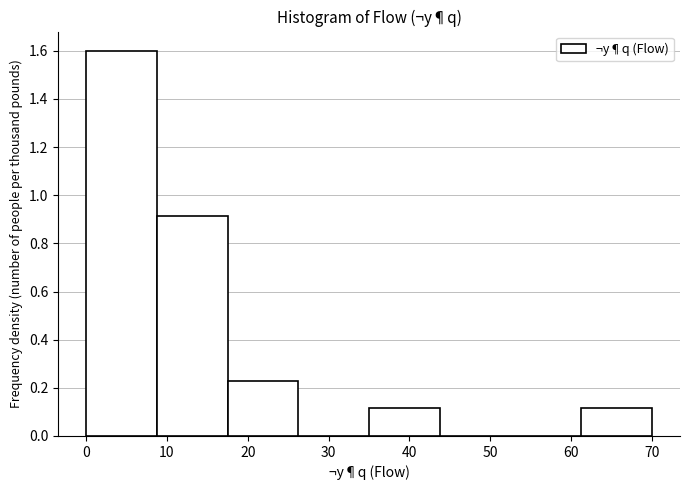

Reading left to right, list every bar in this chart as the range it spans on the x-axis followed by its height. Neither the bar edges nor the heights are printed on the chart, so give them approximately, as read against the axes.

0 to 9: 1.60
9 to 18: 0.92
18 to 26: 0.22
26 to 35: 0
35 to 44: 0.12
44 to 53: 0
53 to 61: 0
61 to 70: 0.12